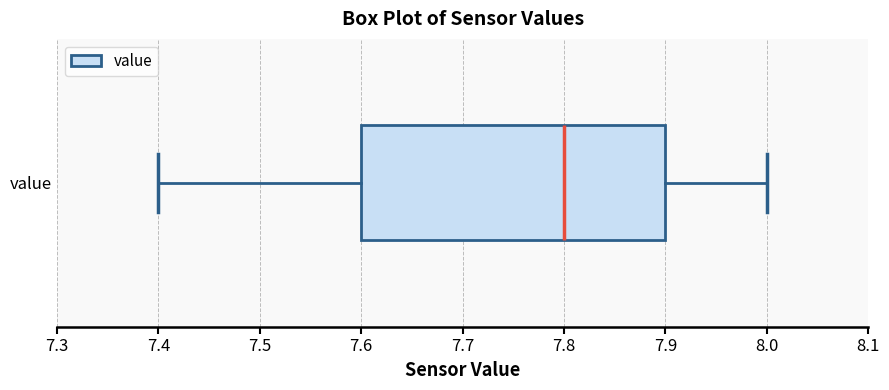

Read this box plot against the x-axis: the position of the median line, the range covered by the box, and the ends of both whiskers. The values are not printed on the chart, so give them approximately, as read against the axis.

median 7.8, box 7.6 to 7.9, whiskers 7.4 to 8.0